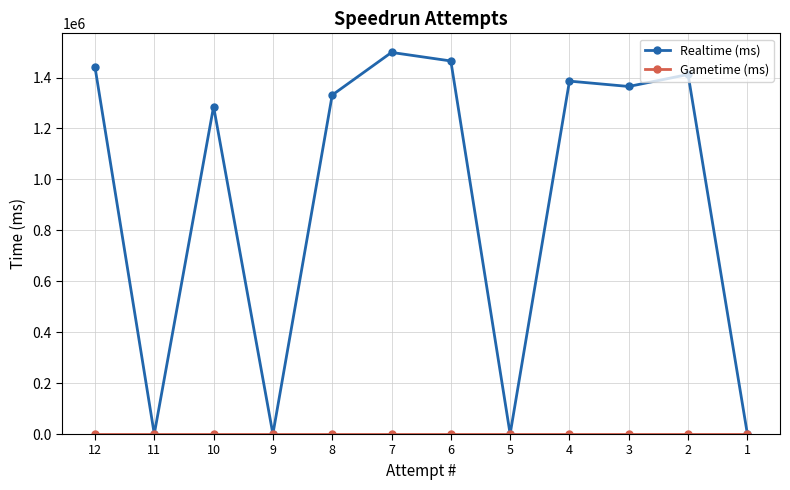

What is the maximum value for Realtime (ms)?

1498628